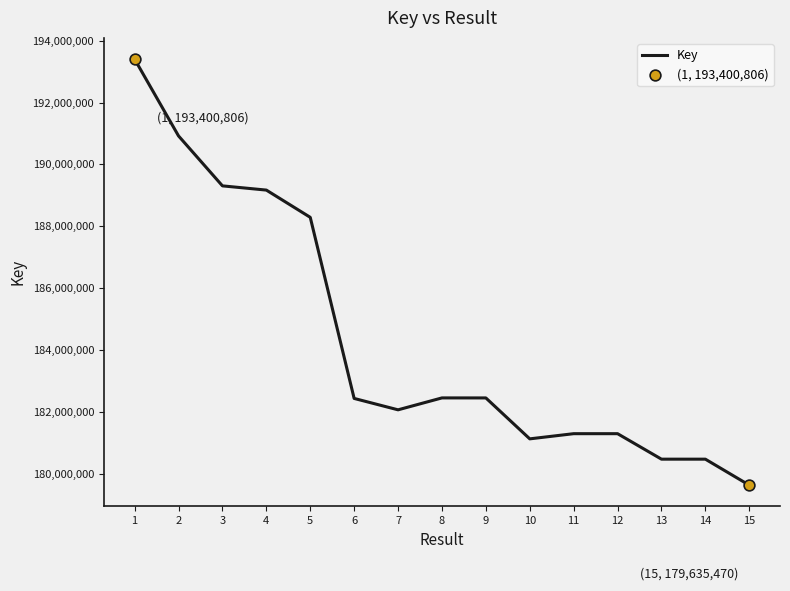

Approximately how many times larger is the value at 1 compared to 6?

1.1